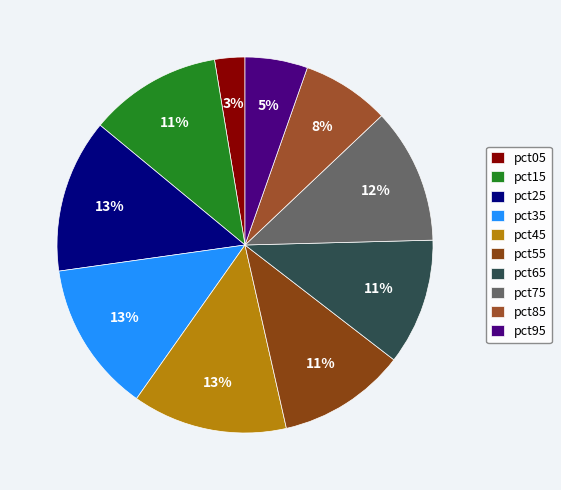

How many segments does this pie chart have?

10